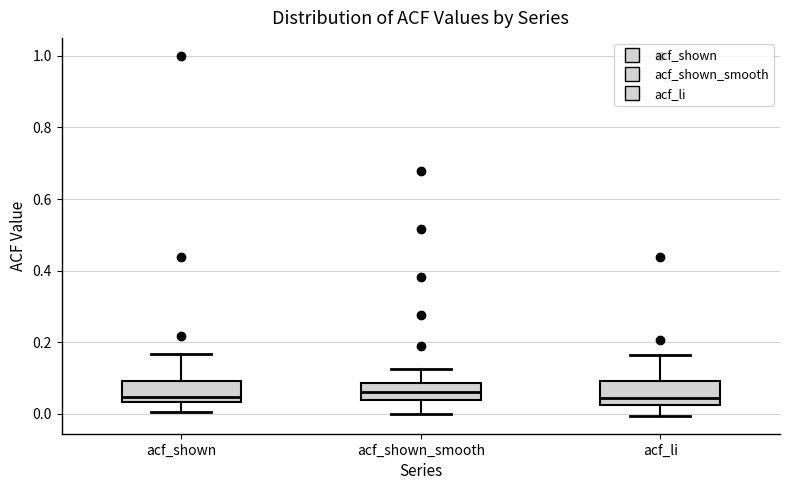

Reading left to right, transcribe this box plot: for each box, give where its median line is, the range the box spans, and where its two whiskers end, as read against the y-axis. The values are not printed on the chart, so give them approximately, as read against the axis.

acf_shown: median 0.04 (just above the box's lower edge), box 0.04 to 0.10, whiskers 0.00 to 0.16
acf_shown_smooth: median 0.06, box 0.04 to 0.08, whiskers 0.00 to 0.12
acf_li: median 0.04, box 0.02 to 0.10, whiskers 0.00 to 0.16